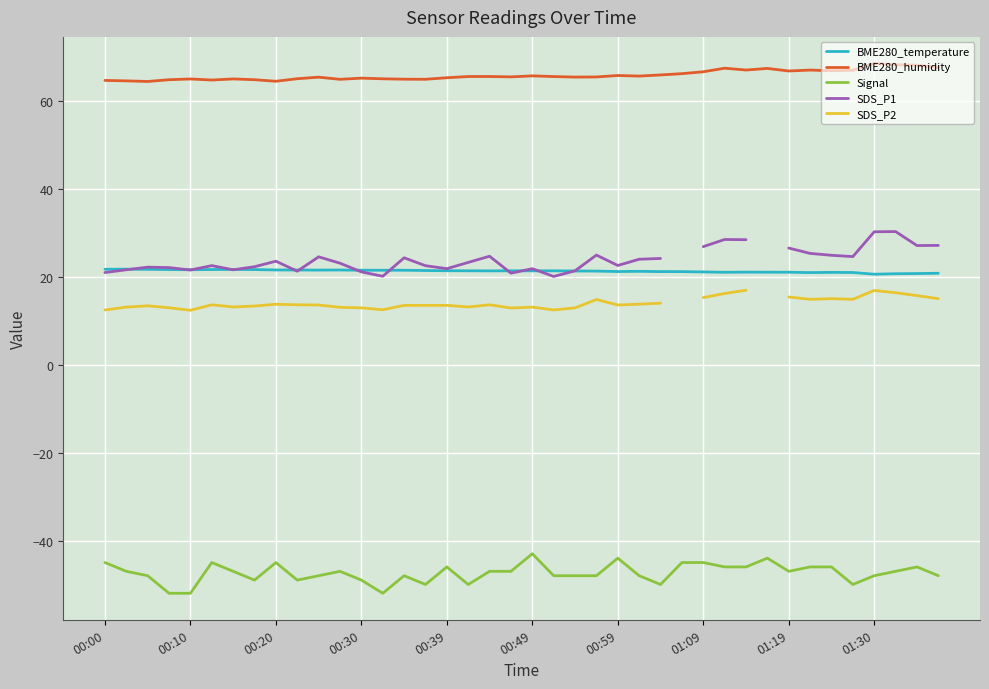

What are all the series names shown in the legend?

BME280_temperature, BME280_humidity, Signal, SDS_P1, SDS_P2